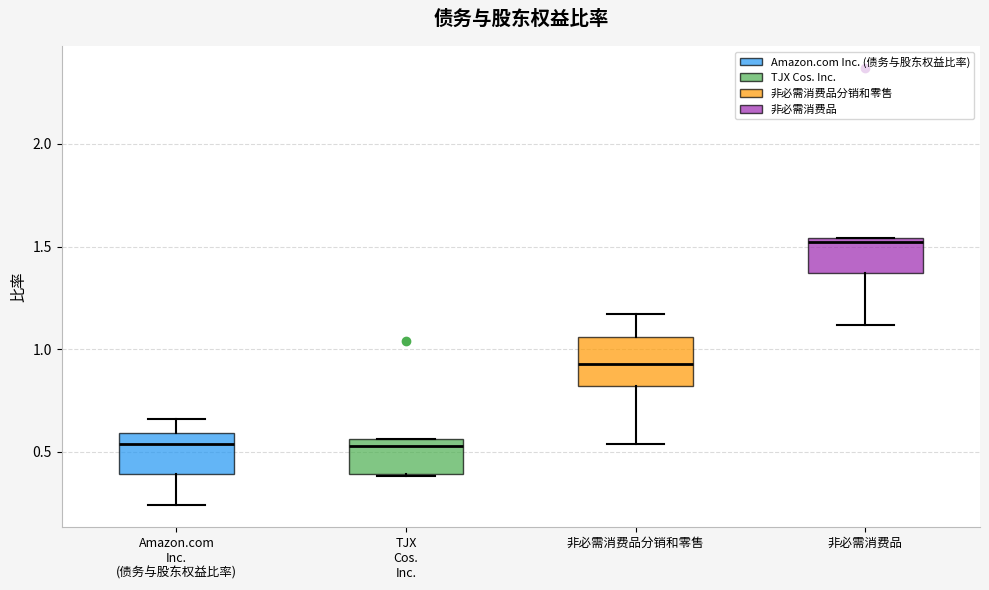

Reading left to right, read every box against the y-axis: the position of its median line, the range the box covers, and the ends of its whiskers. The values are not printed on the chart, so give them approximately, as read against the axis.

Amazon.com Inc. (债务与股东权益比率): median 0.55, box 0.40 to 0.60, whiskers 0.25 to 0.65
TJX Cos. Inc.: median 0.55 (just below the box's upper edge), box 0.40 to 0.55, whiskers 0.40 to 0.55
非必需消费品分销和零售: median 0.95, box 0.80 to 1.05, whiskers 0.55 to 1.15
非必需消费品: median 1.50, box 1.35 to 1.55, whiskers 1.10 to 1.55